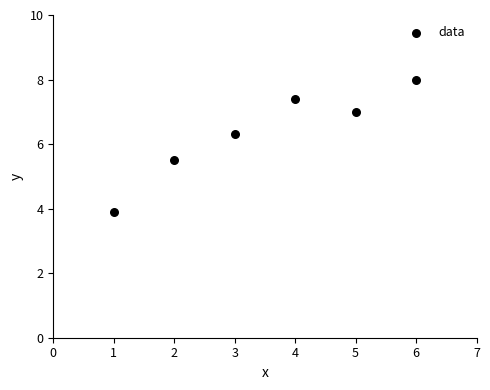

What Y value in the scatter plot is closest to 5?

5.5